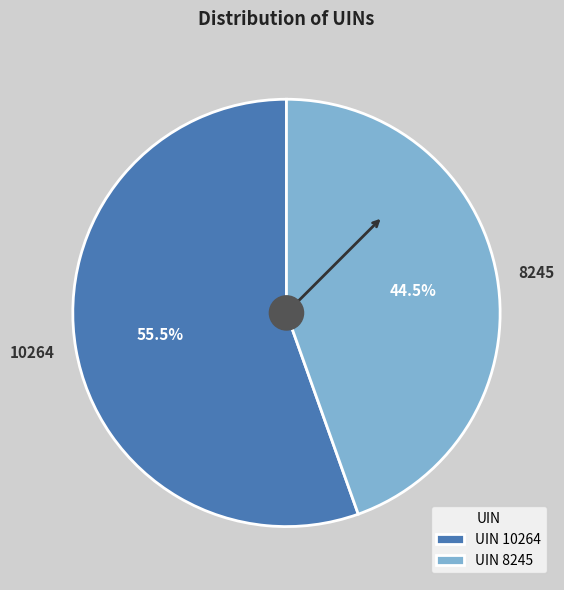

Combined, do 10264 and 8245 account for over 50%?

Yes